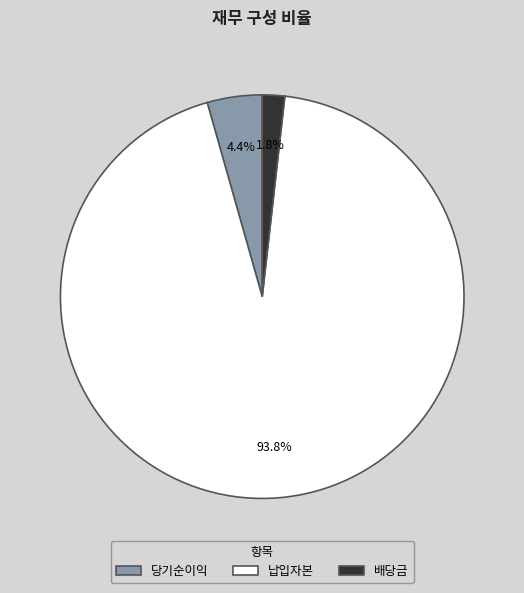

What is the total percentage of 당기순이익 and 납입자본?

98.2%